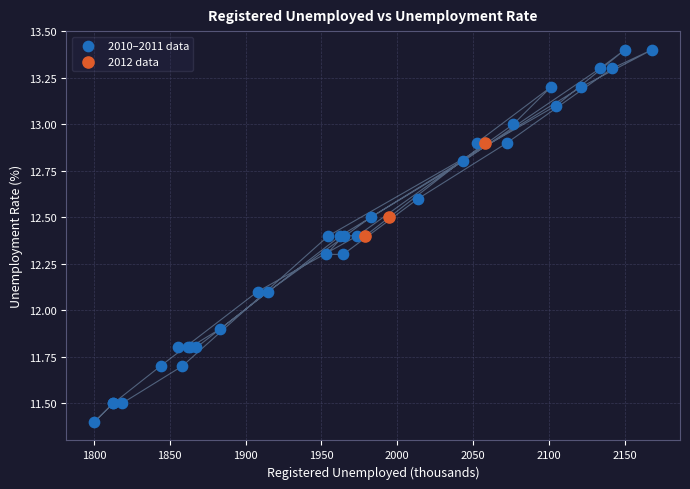

Which series contains the lowest Y value?

2010–2011 data